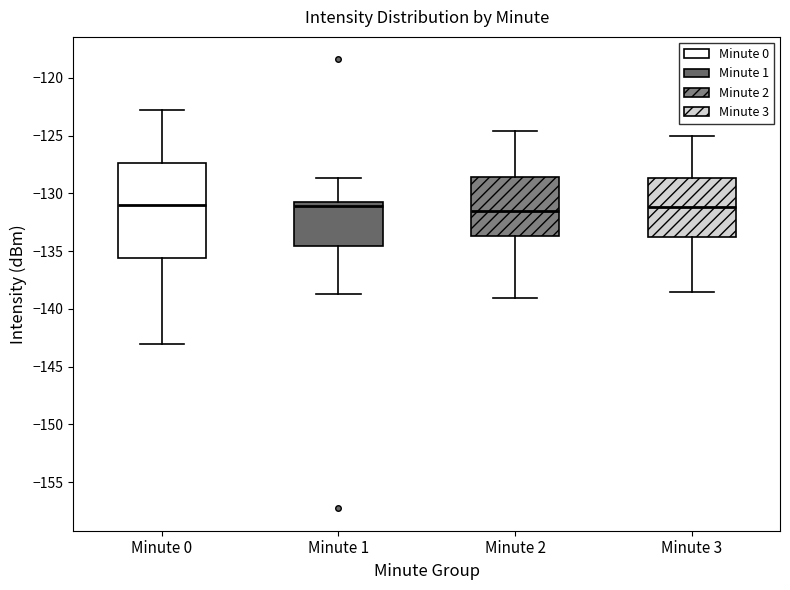

Where is the upper edge of the box for Minute 2 on the y-axis? The values are not printed on the chart, so give them approximately, as read against the axis.

-128.5